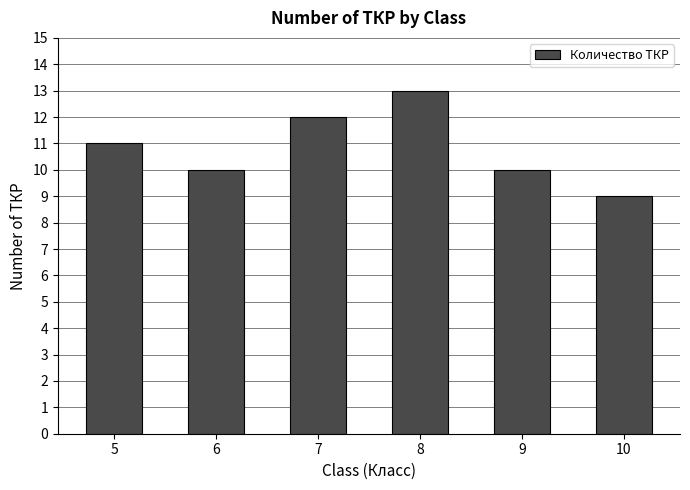

What is the value of the 3rd bar from the left?

12